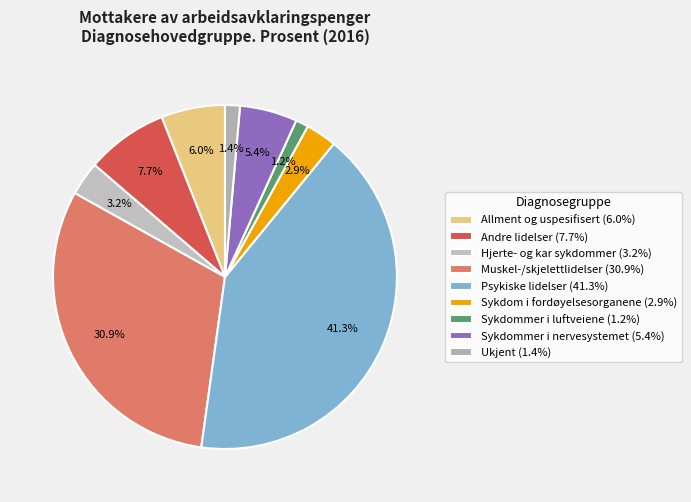

Count the number of slices in the pie.

9